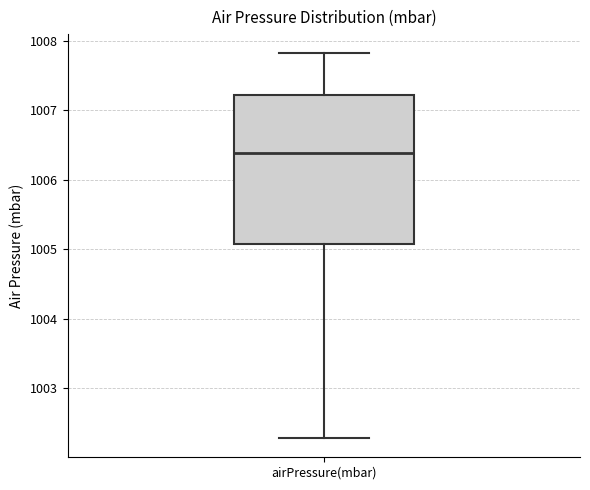

Read this box plot against the y-axis: the position of the median line, the range covered by the box, and the ends of both whiskers. The values are not printed on the chart, so give them approximately, as read against the axis.

median 1006.4, box 1005.1 to 1007.2, whiskers 1002.3 to 1007.8